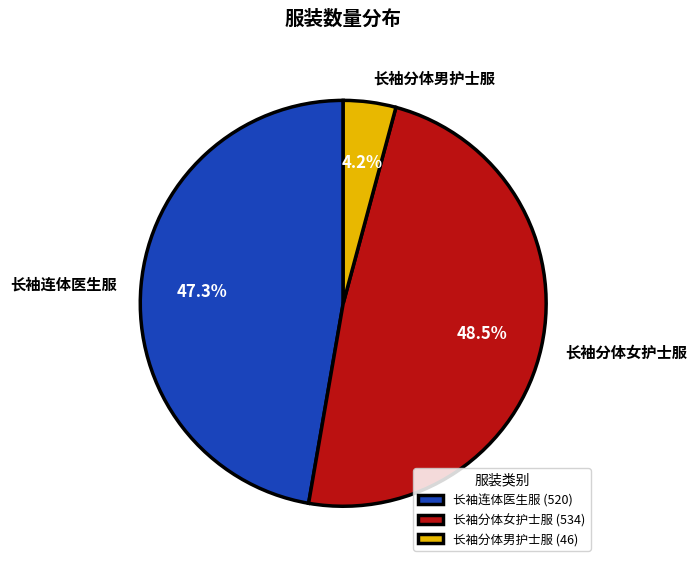

What percentage is NOT represented by 长袖分体男护士服 (46)?

95.8%